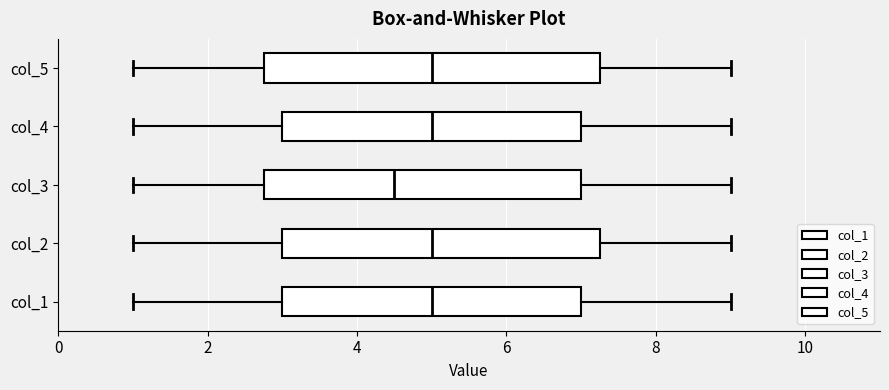

Reading bottom to top, transcribe this box plot: for each box, give where its median line is, the range the box spans, and where its two whiskers end, as read against the x-axis. The values are not printed on the chart, so give them approximately, as read against the axis.

col_1: median 5.0, box 3.0 to 7.0, whiskers 1.0 to 9.0
col_2: median 5.0, box 3.0 to 7.2, whiskers 1.0 to 9.0
col_3: median 4.6, box 2.8 to 7.0, whiskers 1.0 to 9.0
col_4: median 5.0, box 3.0 to 7.0, whiskers 1.0 to 9.0
col_5: median 5.0, box 2.8 to 7.2, whiskers 1.0 to 9.0